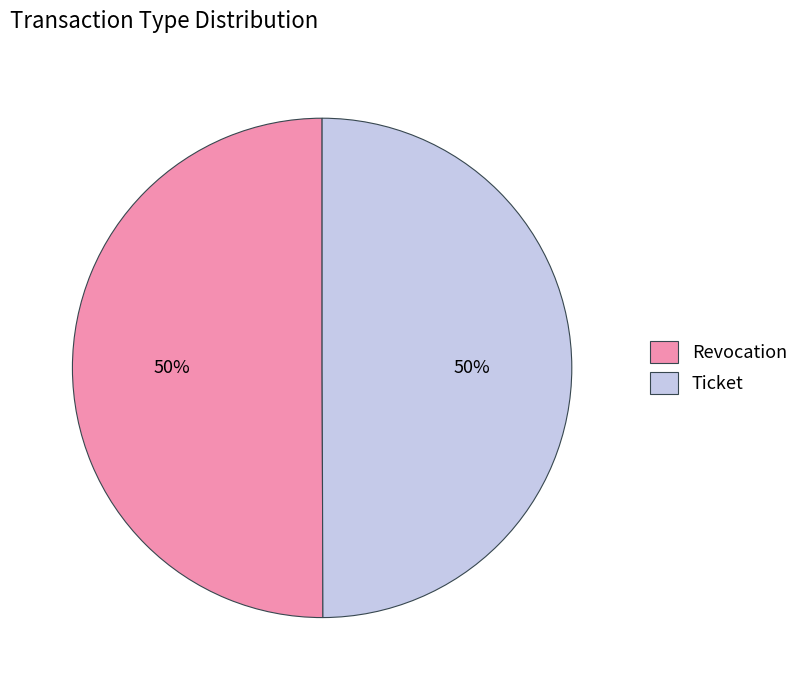

The Ticket slice represents 50% of the pie. True or false?

True